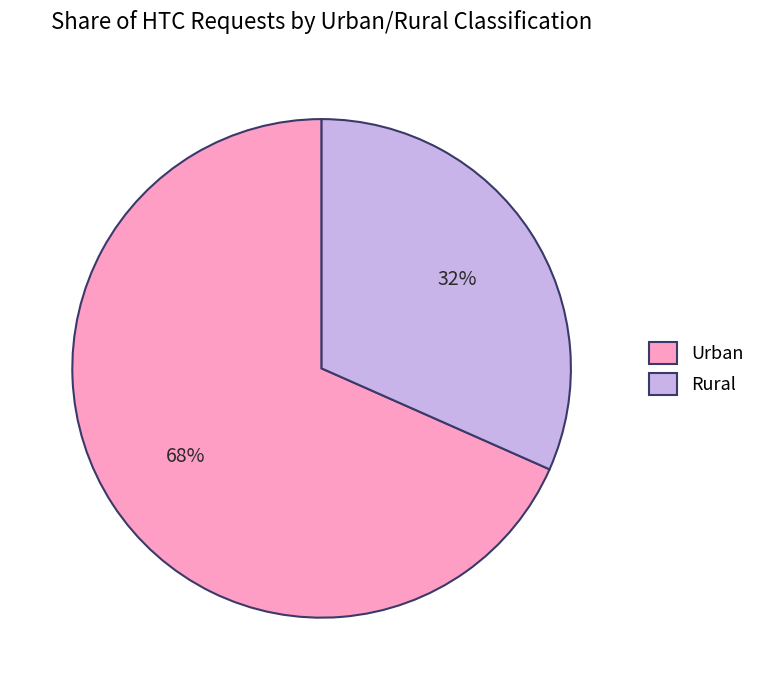

Is the sum of Urban and Rural greater than half?

Yes